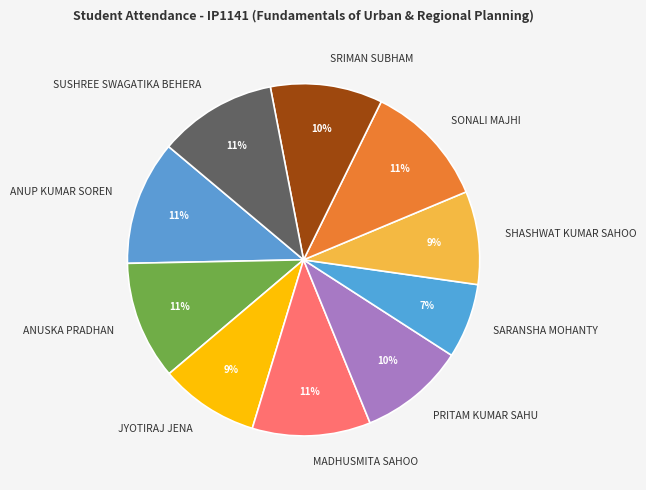

How many slices are in this pie chart?

10